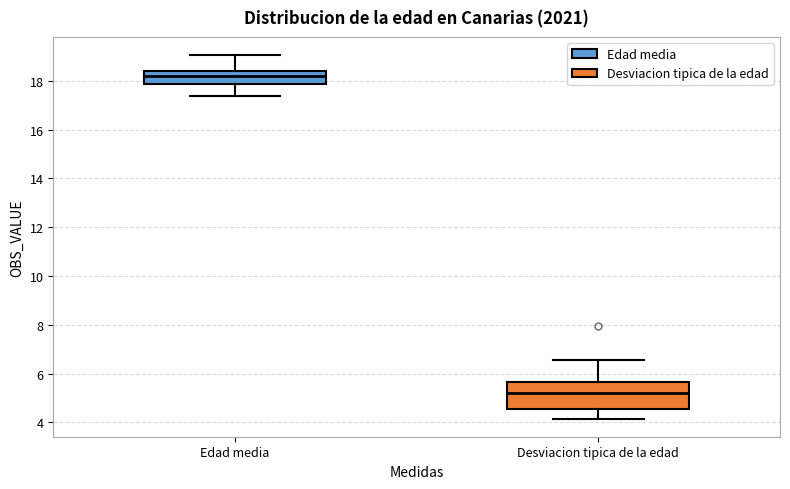

Reading left to right, read every box against the y-axis: the position of its median line, the range the box covers, and the ends of its whiskers. The values are not printed on the chart, so give them approximately, as read against the axis.

Edad media: median 18.2, box 17.8 to 18.4, whiskers 17.4 to 19.0
Desviacion tipica de la edad: median 5.2, box 4.6 to 5.6, whiskers 4.2 to 6.6